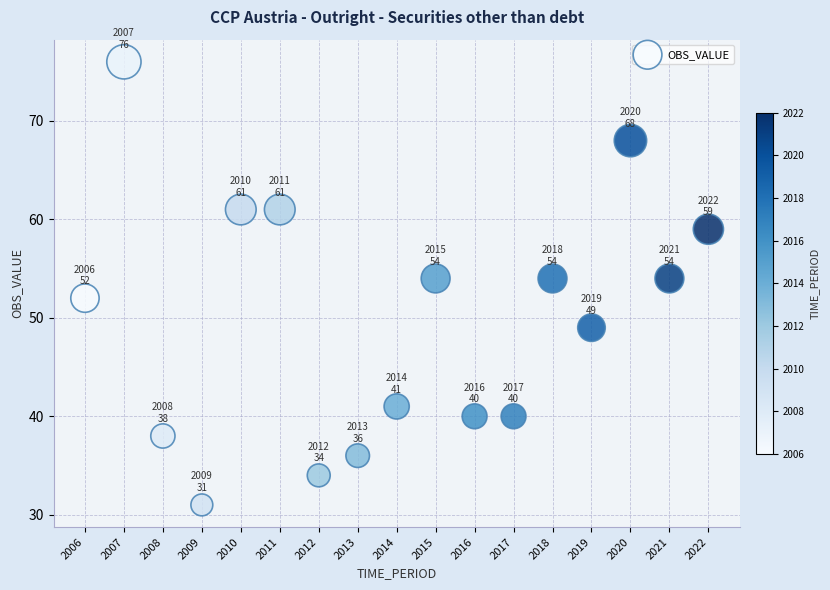

What is the range of Y values (max minus min)?

45